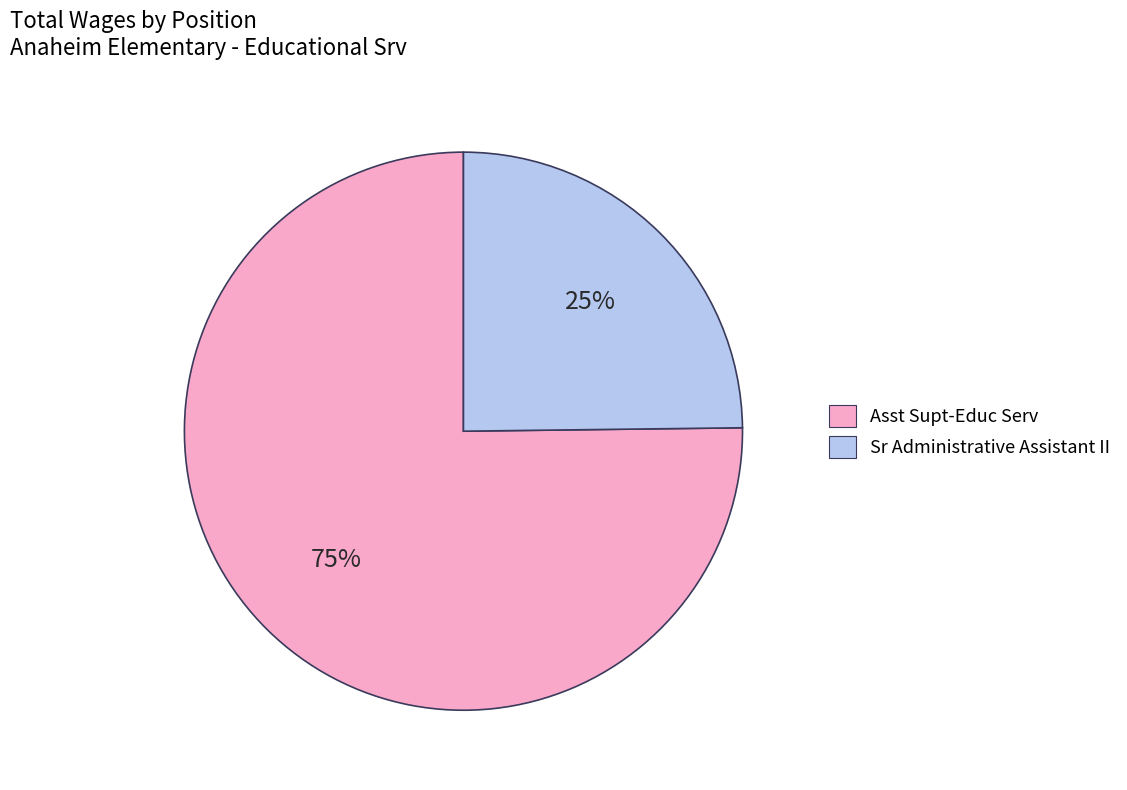

To the nearest percent, what is the combined percentage of Asst Supt-Educ Serv and Sr Administrative Assistant II?

100%